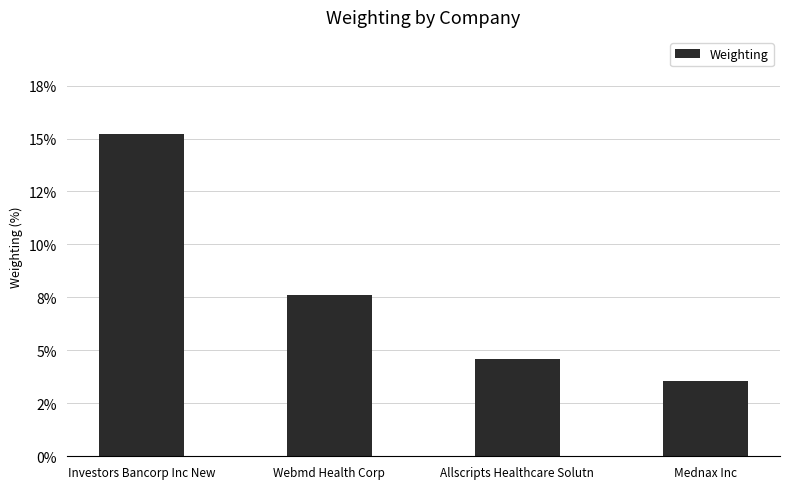

Reading left to right, what are all the values shown in this chart?

15.2	7.6	4.6	3.6